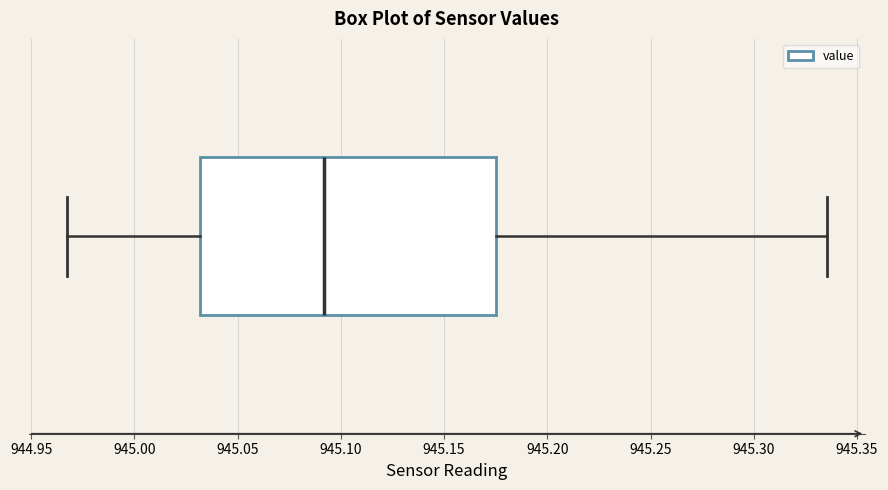

Read this box plot against the x-axis: the position of the median line, the range covered by the box, and the ends of both whiskers. The values are not printed on the chart, so give them approximately, as read against the axis.

median 945.090, box 945.030 to 945.175, whiskers 944.965 to 945.335